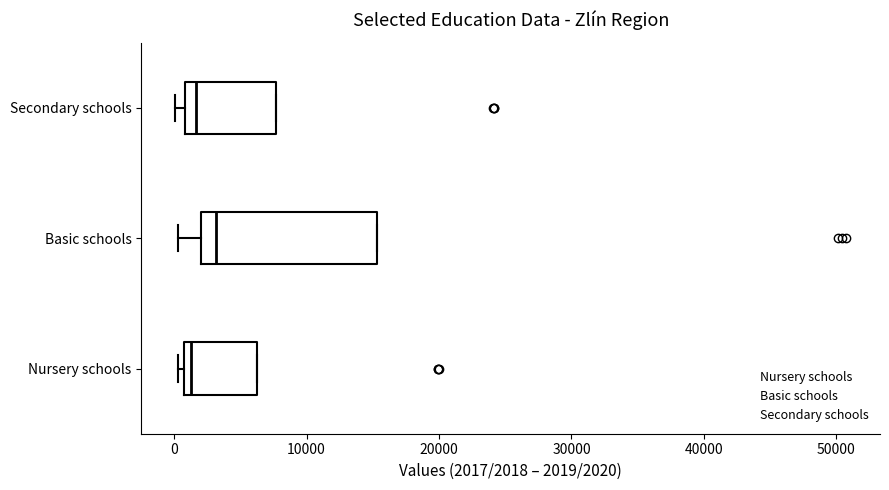

Reading bottom to top, read every box against the x-axis: the position of its median line, the range the box covers, and the ends of its whiskers. The values are not printed on the chart, so give them approximately, as read against the axis.

Nursery schools: median 1000 (just right of the box's left edge), box 1000 to 6000, whiskers 0 to 6000
Basic schools: median 3000, box 2000 to 15000, whiskers 0 to 15000
Secondary schools: median 2000, box 1000 to 8000, whiskers 0 to 8000